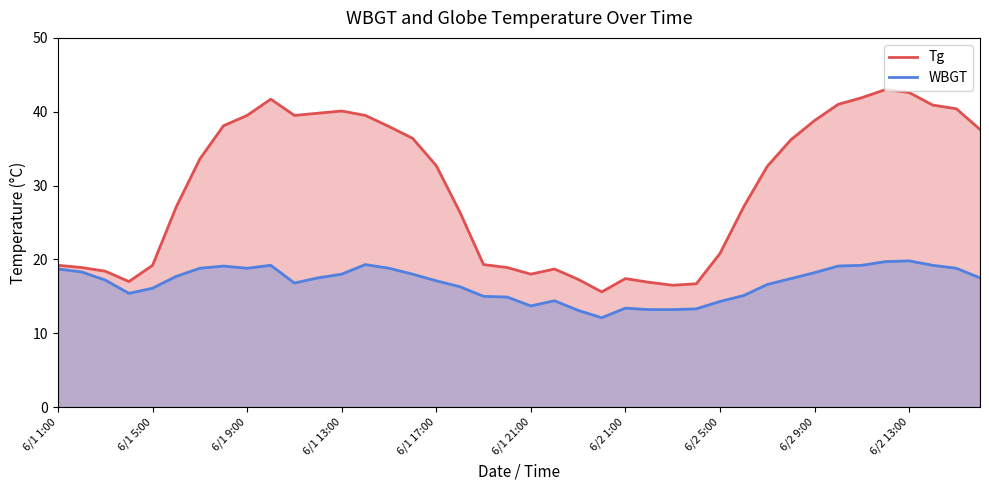

What is the greatest value displayed?

43.0